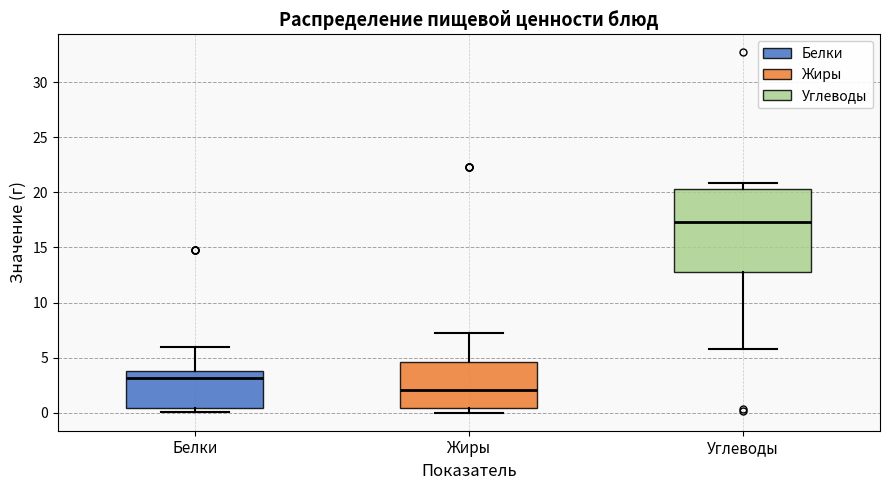

Reading left to right, read every box against the y-axis: the position of its median line, the range the box covers, and the ends of its whiskers. The values are not printed on the chart, so give them approximately, as read against the axis.

Белки: median 3.0, box 0.5 to 4.0, whiskers 0.0 to 6.0
Жиры: median 2.0, box 0.5 to 4.5, whiskers 0.0 to 7.5
Углеводы: median 17.5, box 13.0 to 20.5, whiskers 6.0 to 21.0